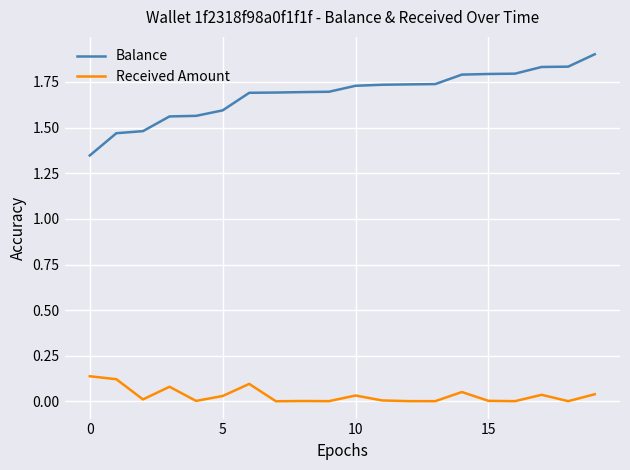

Which series has the largest range (max minus min)?

Balance